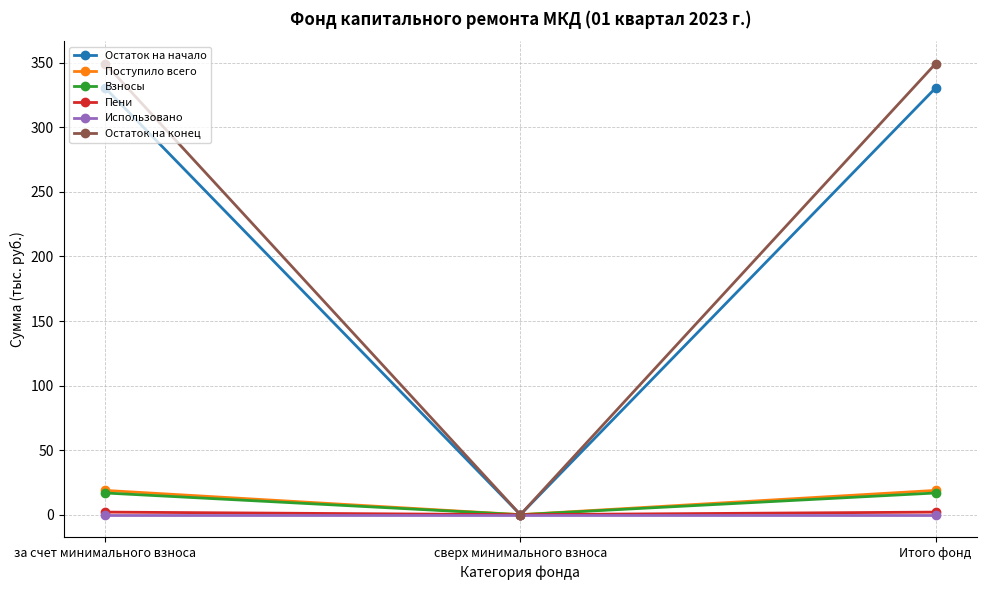

What is the spread (max minus min) of values at Итого фонд?

349.3